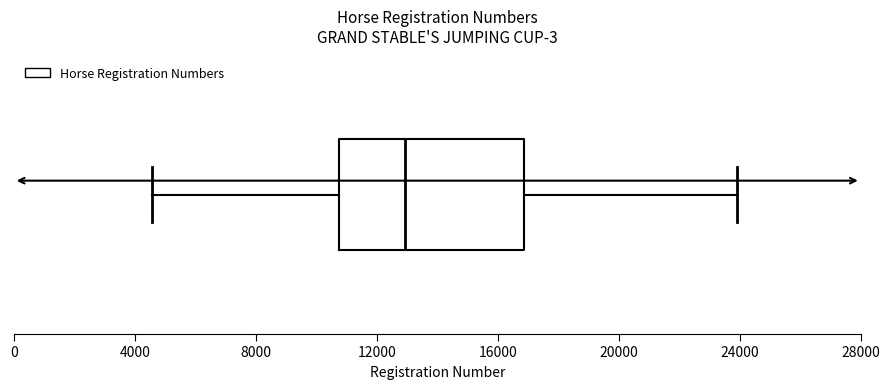

Where does the right whisker of the box end on the x-axis? The values are not printed on the chart, so give them approximately, as read against the axis.

24000